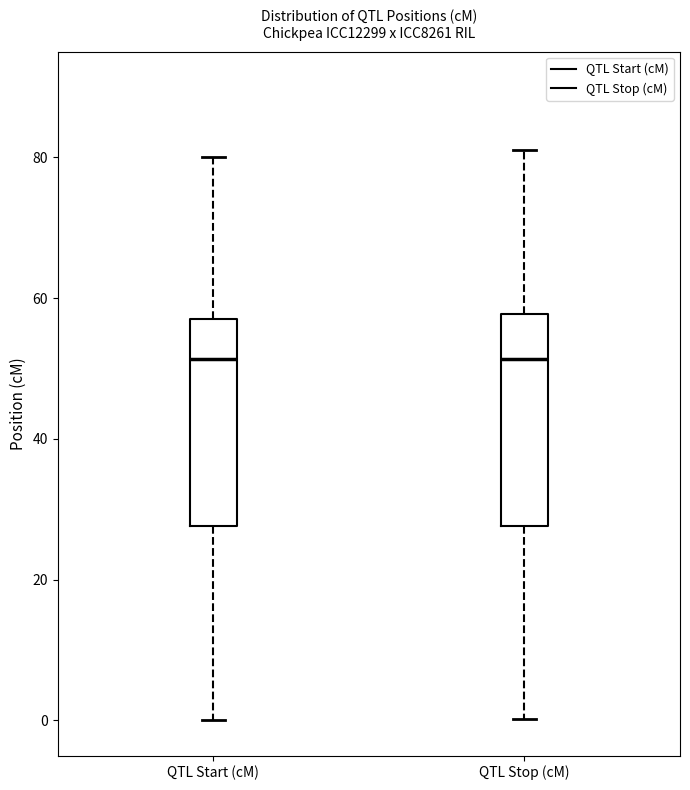

Where is the lower edge of the box for QTL Stop (cM) on the y-axis? The values are not printed on the chart, so give them approximately, as read against the axis.

28